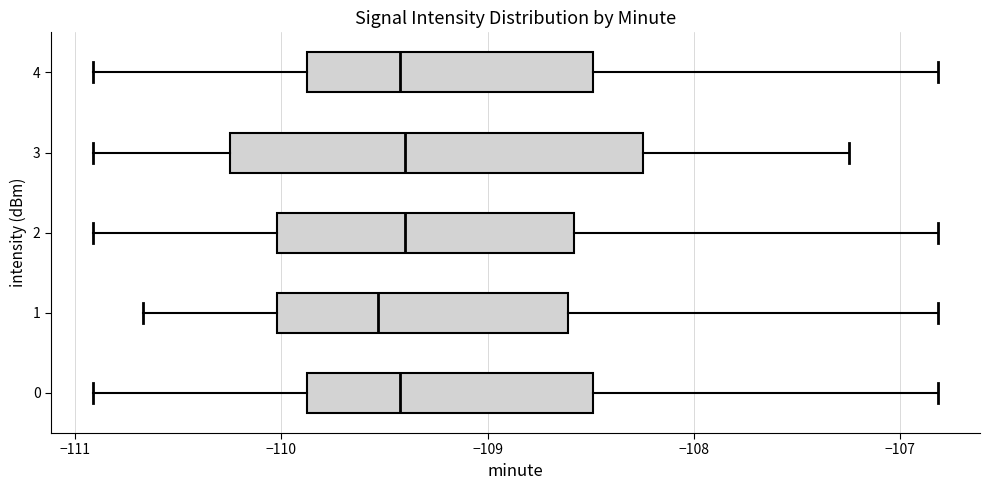

Reading bottom to top, transcribe this box plot: for each box, give where its median line is, the range the box spans, and where its two whiskers end, as read against the x-axis. The values are not printed on the chart, so give them approximately, as read against the axis.

0: median -109.4, box -109.9 to -108.5, whiskers -110.9 to -106.8
1: median -109.5, box -110.0 to -108.6, whiskers -110.7 to -106.8
2: median -109.4, box -110.0 to -108.6, whiskers -110.9 to -106.8
3: median -109.4, box -110.2 to -108.2, whiskers -110.9 to -107.2
4: median -109.4, box -109.9 to -108.5, whiskers -110.9 to -106.8